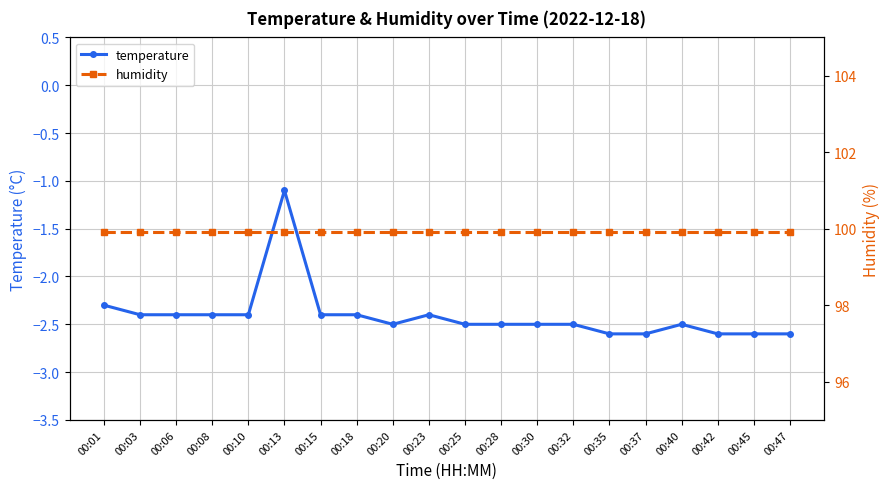

Does the chart display data point markers on the line(s)?

Yes